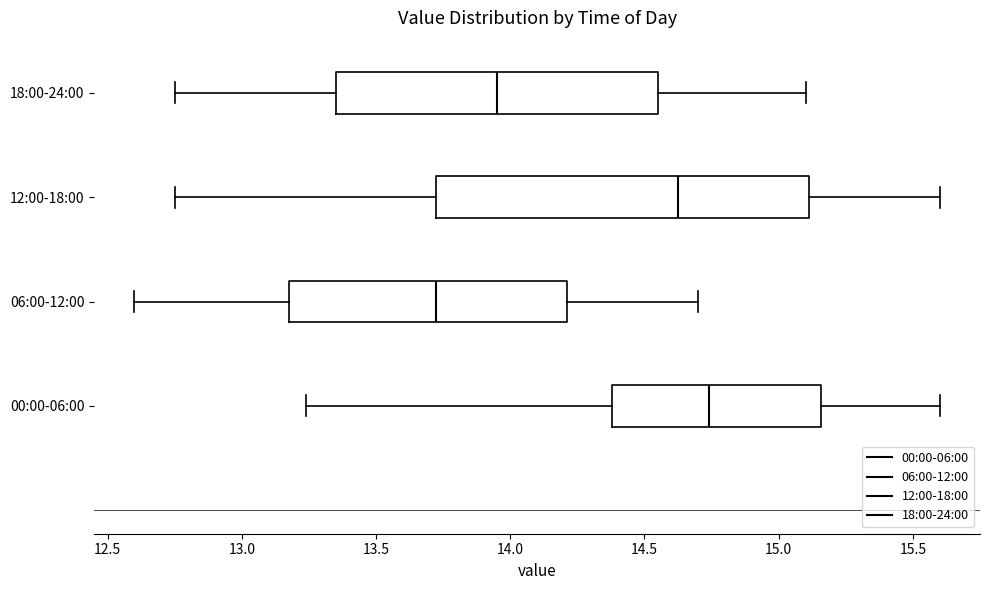

Where does the median line of the box for 12:00-18:00 sit on the x-axis? The values are not printed on the chart, so give them approximately, as read against the axis.

14.65